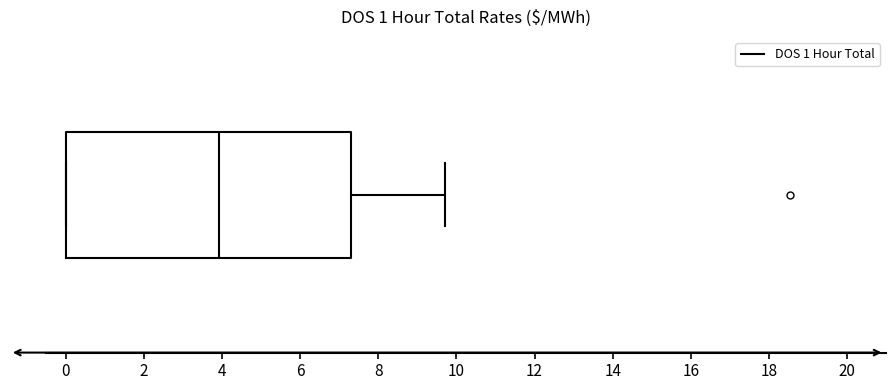

Where is the right edge of the box on the x-axis? The values are not printed on the chart, so give them approximately, as read against the axis.

7.4